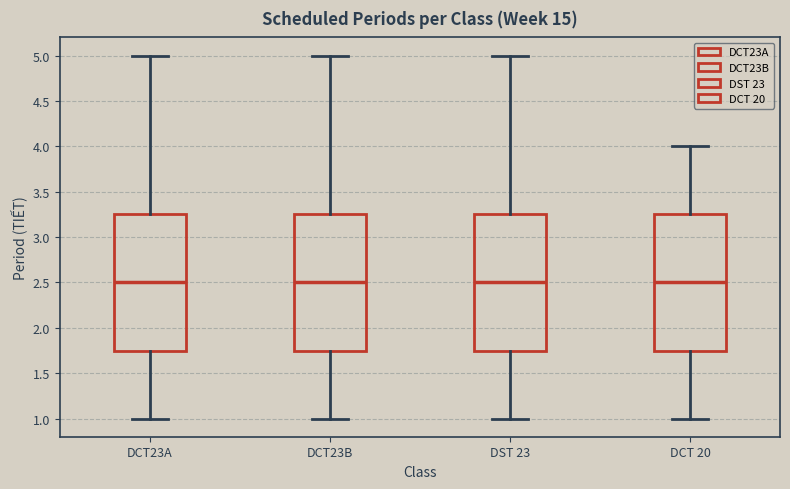

Reading left to right, transcribe this box plot: for each box, give where its median line is, the range the box spans, and where its two whiskers end, as read against the y-axis. The values are not printed on the chart, so give them approximately, as read against the axis.

DCT23A: median 2.50, box 1.75 to 3.25, whiskers 1.00 to 5.00
DCT23B: median 2.50, box 1.75 to 3.25, whiskers 1.00 to 5.00
DST 23: median 2.50, box 1.75 to 3.25, whiskers 1.00 to 5.00
DCT 20: median 2.50, box 1.75 to 3.25, whiskers 1.00 to 4.00